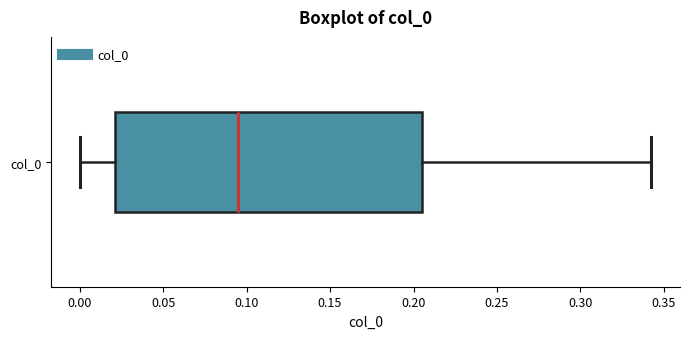

Transcribe this box plot: give where the median line is, the range the box spans, and where the two whiskers end, as read against the x-axis. The values are not printed on the chart, so give them approximately, as read against the axis.

median 0.095, box 0.020 to 0.205, whiskers 0.000 to 0.345